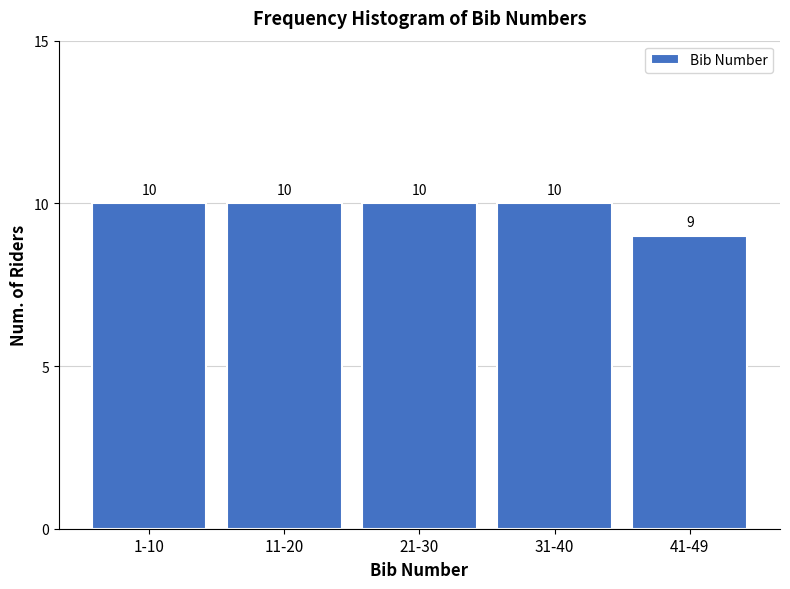

Reading left to right, what are all the values shown in this chart?

1-10=10	11-20=10	21-30=10	31-40=10	41-49=9